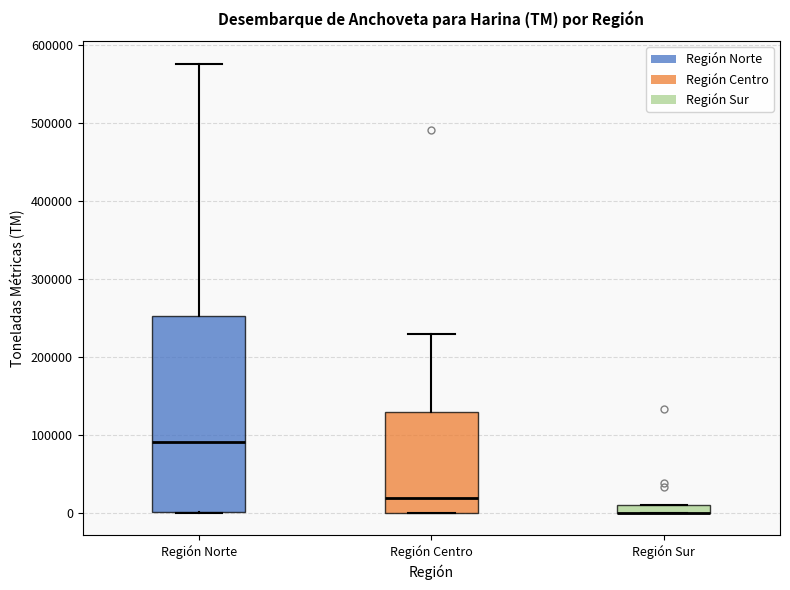

Which box is the tallest, from its lower edge to its upper edge?

Región Norte